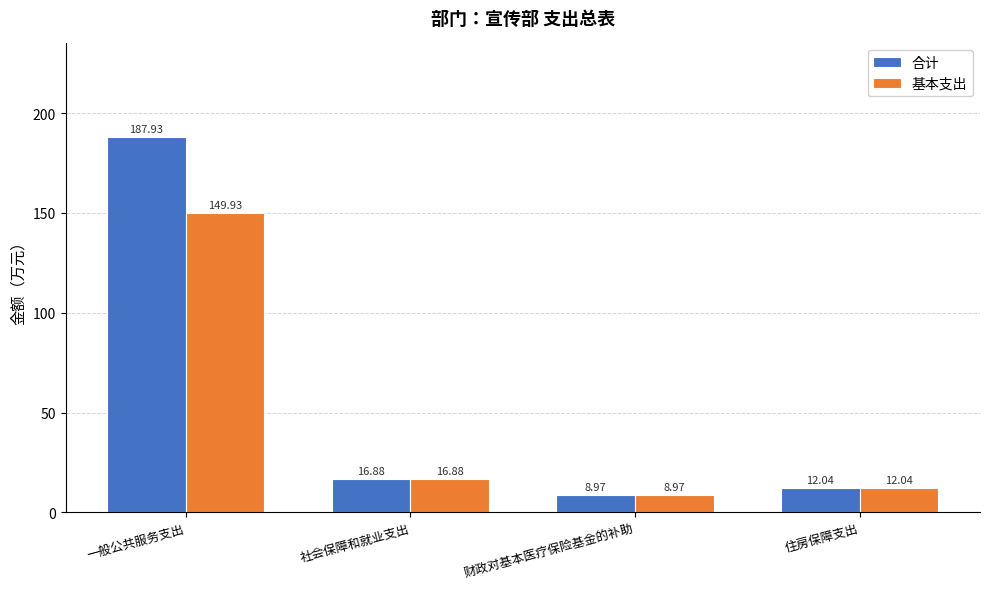

At which label does 合计 reach its peak?

一般公共服务支出